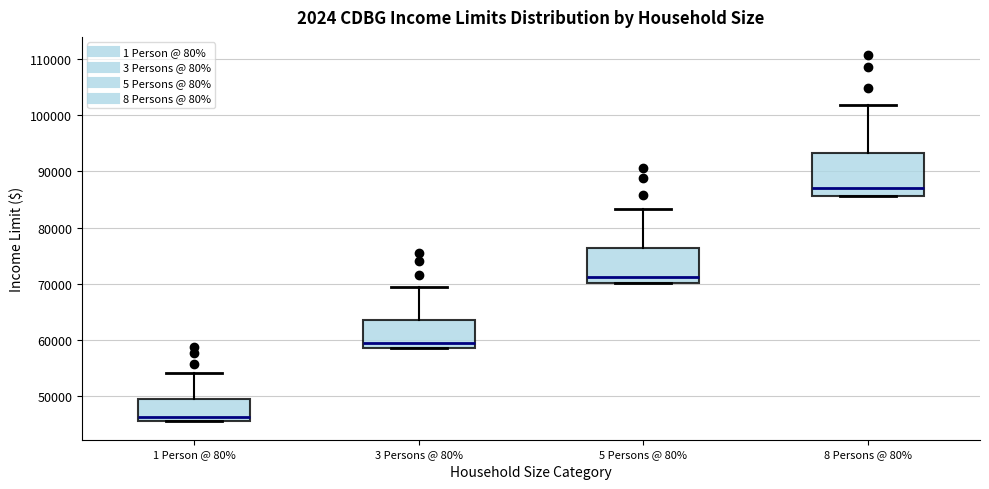

Reading left to right, transcribe this box plot: for each box, give where its median line is, the range the box spans, and where its two whiskers end, as read against the y-axis. The values are not printed on the chart, so give them approximately, as read against the axis.

1 Person @ 80%: median 46000, box 45000 to 49000, whiskers 45000 to 54000
3 Persons @ 80%: median 59000, box 58000 to 64000, whiskers 58000 to 69000
5 Persons @ 80%: median 71000, box 70000 to 76000, whiskers 70000 to 83000
8 Persons @ 80%: median 87000, box 86000 to 93000, whiskers 86000 to 102000